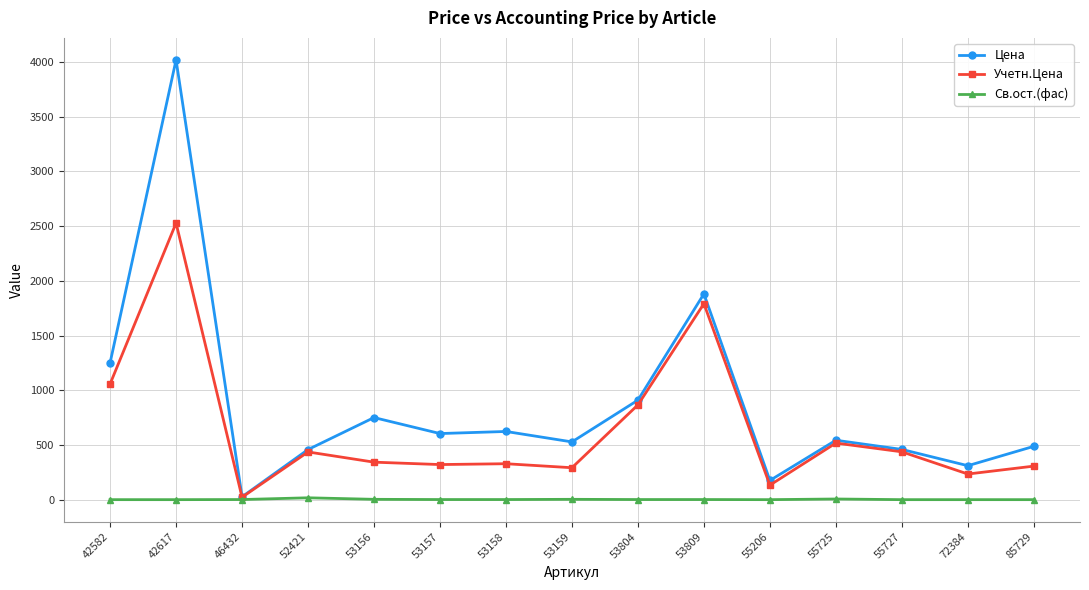

Count the number of data series in this chart.

3